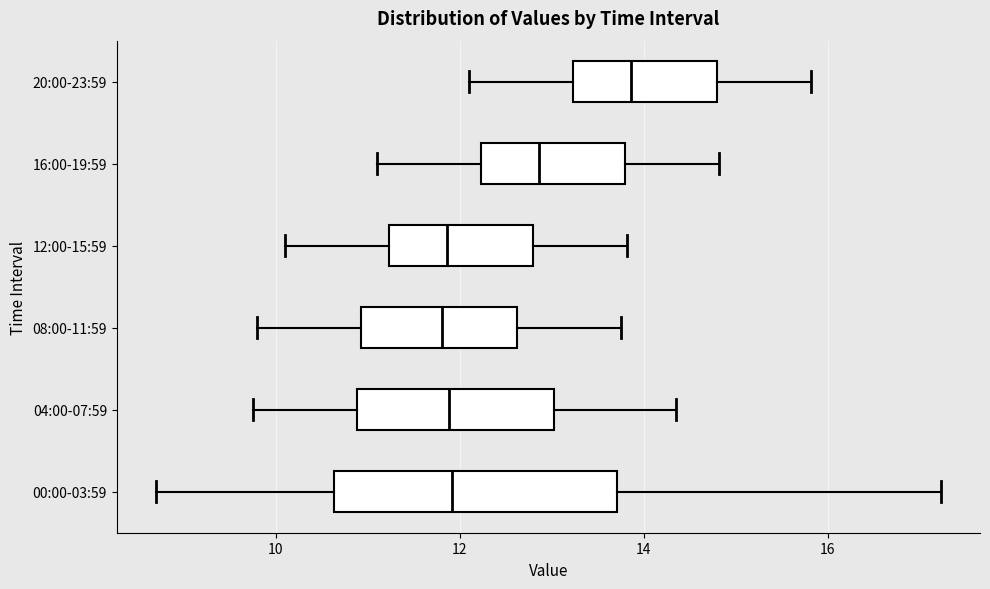

Reading bottom to top, read every box against the x-axis: the position of its median line, the range the box covers, and the ends of its whiskers. The values are not printed on the chart, so give them approximately, as read against the axis.

00:00-03:59: median 12.0, box 10.6 to 13.8, whiskers 8.8 to 17.2
04:00-07:59: median 11.8, box 10.8 to 13.0, whiskers 9.8 to 14.4
08:00-11:59: median 11.8, box 11.0 to 12.6, whiskers 9.8 to 13.8
12:00-15:59: median 11.8, box 11.2 to 12.8, whiskers 10.2 to 13.8
16:00-19:59: median 12.8, box 12.2 to 13.8, whiskers 11.2 to 14.8
20:00-23:59: median 13.8, box 13.2 to 14.8, whiskers 12.2 to 15.8